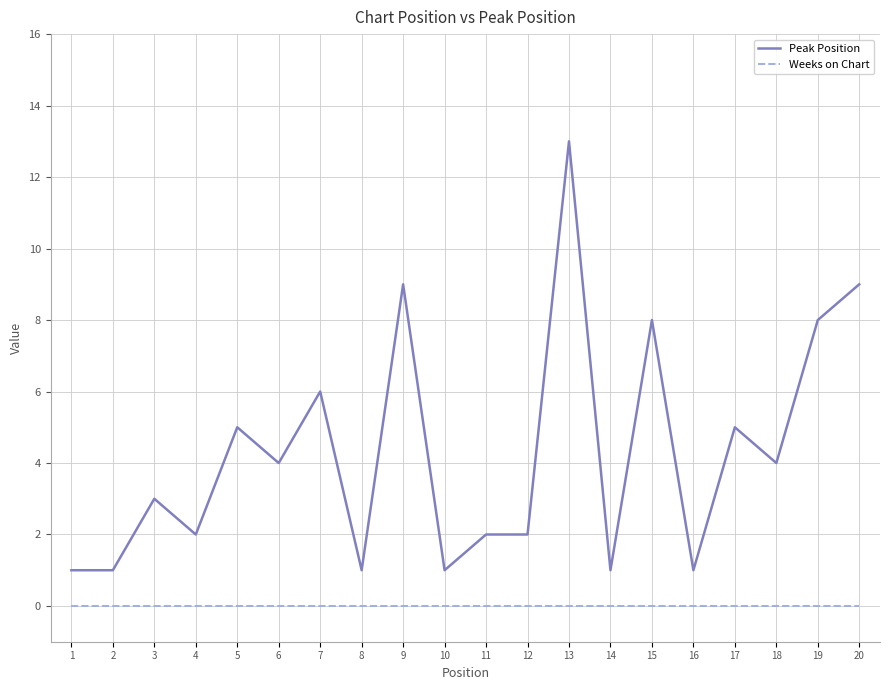

Which series has the largest range (max minus min)?

Peak Position